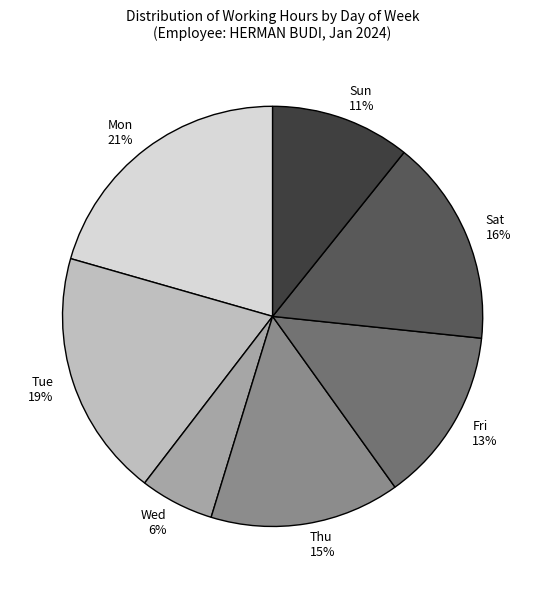

Approximately how many times larger is the value at Sun 11% compared to Thu 15%?

0.7